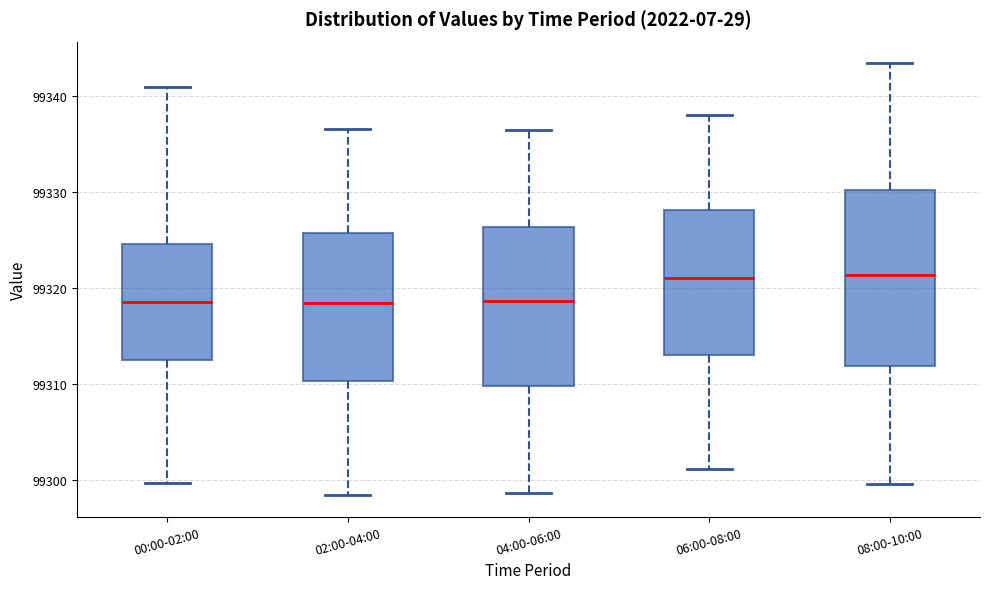

Reading left to right, transcribe this box plot: for each box, give where its median line is, the range the box spans, and where its two whiskers end, as read against the y-axis. The values are not printed on the chart, so give them approximately, as read against the axis.

00:00-02:00: median 99319, box 99312 to 99325, whiskers 99300 to 99341
02:00-04:00: median 99318, box 99310 to 99326, whiskers 99298 to 99337
04:00-06:00: median 99319, box 99310 to 99326, whiskers 99299 to 99336
06:00-08:00: median 99321, box 99313 to 99328, whiskers 99301 to 99338
08:00-10:00: median 99321, box 99312 to 99330, whiskers 99300 to 99343